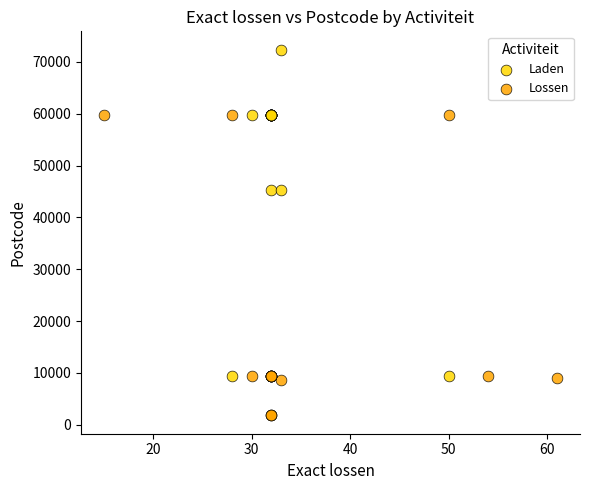

Which series reaches the minimum Y coordinate?

Lossen